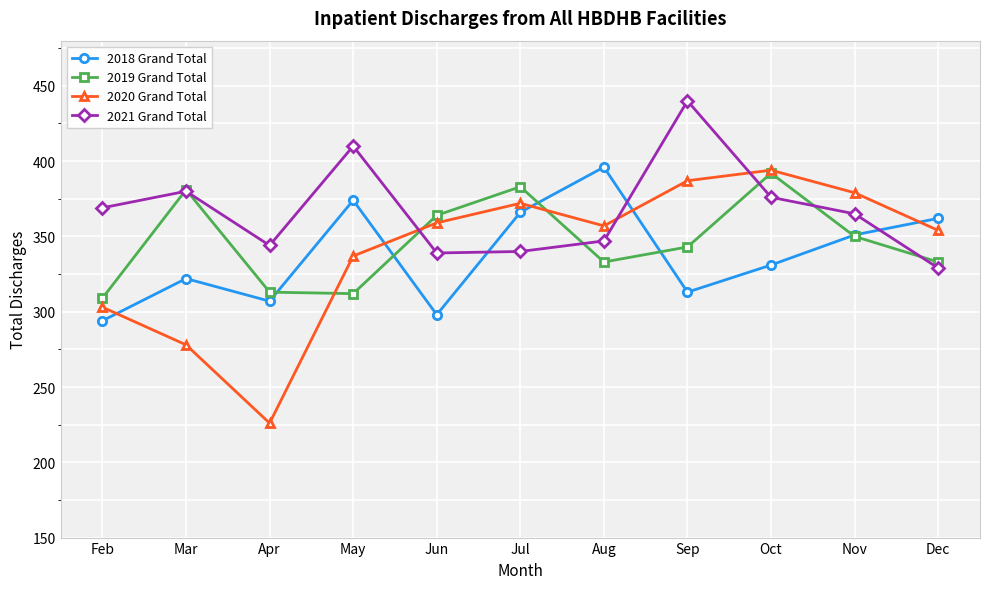

At which label is 2021 Grand Total closest to 384?

Mar